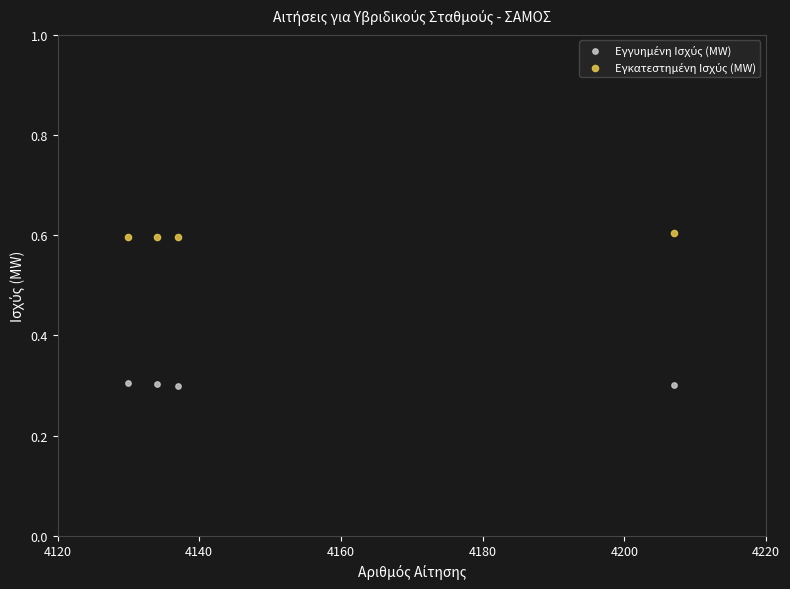

What is the X range (max minus min) for the scatter plot?

77.0